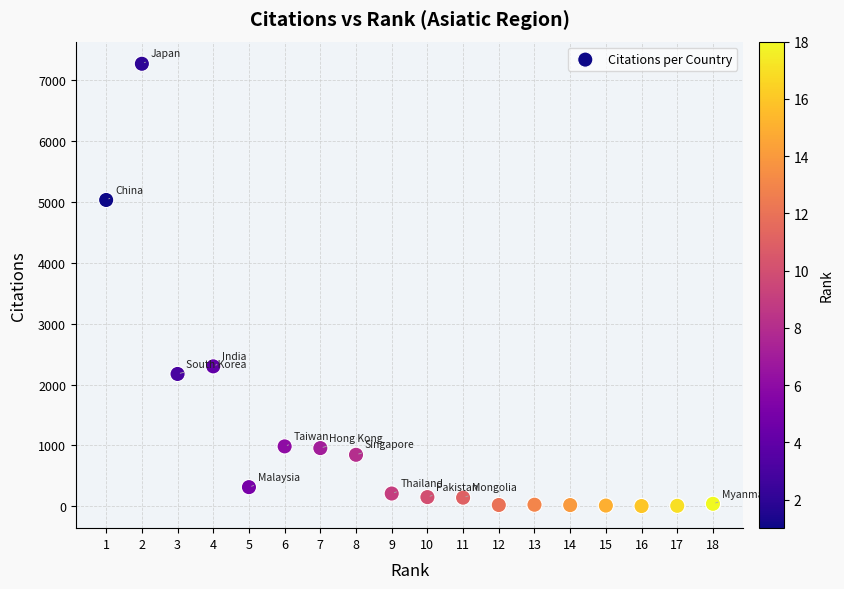

What is the range of Y values (max minus min)?

7273